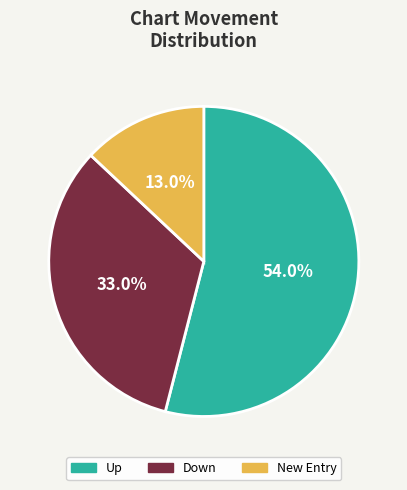

To the nearest percent, what is the average slice percentage?

33%